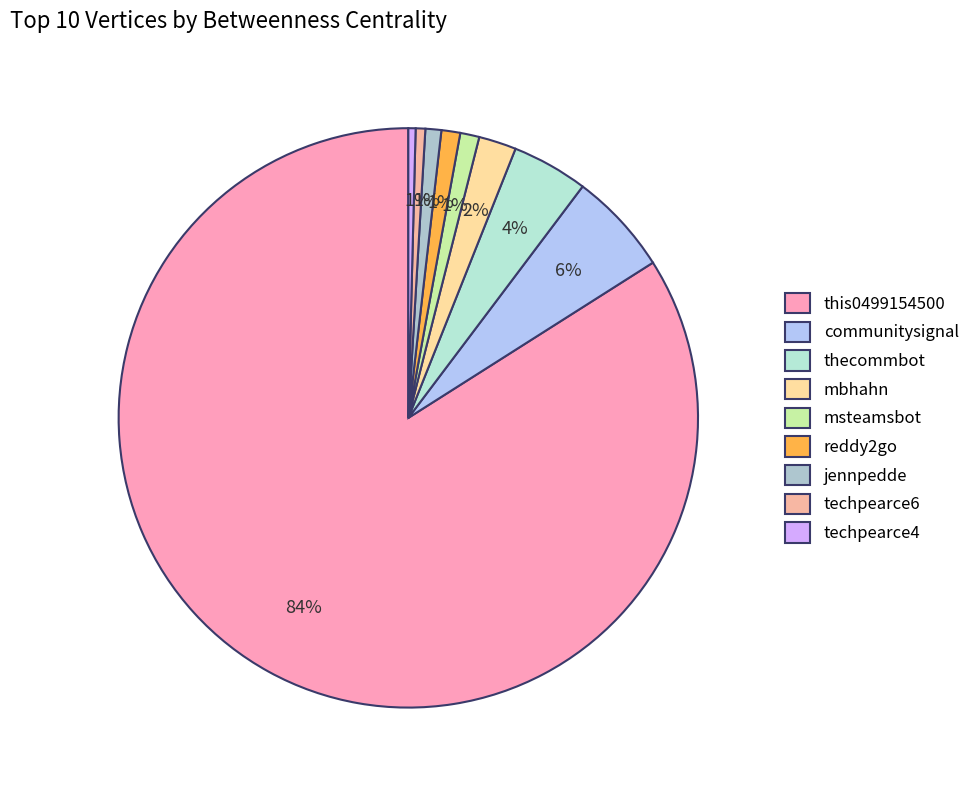

Between techpearce6 and techpearce4, which is larger?

techpearce6